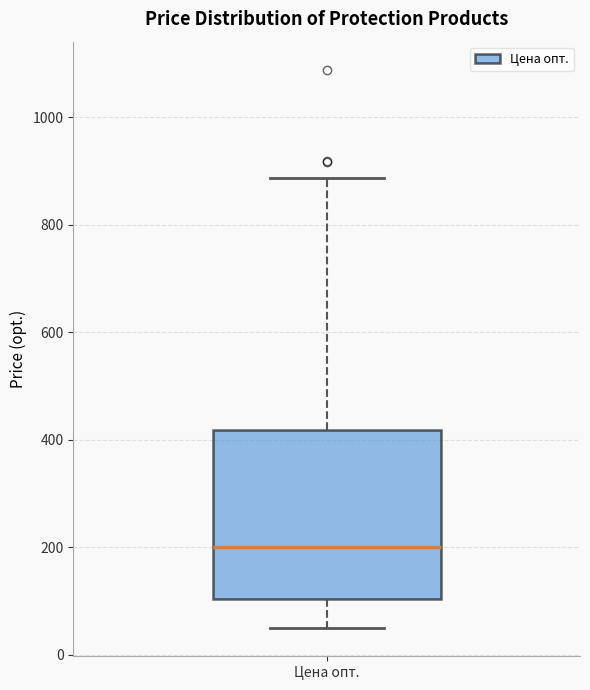

Read this box plot against the y-axis: the position of the median line, the range covered by the box, and the ends of both whiskers. The values are not printed on the chart, so give them approximately, as read against the axis.

median 200, box 100 to 420, whiskers 40 to 880